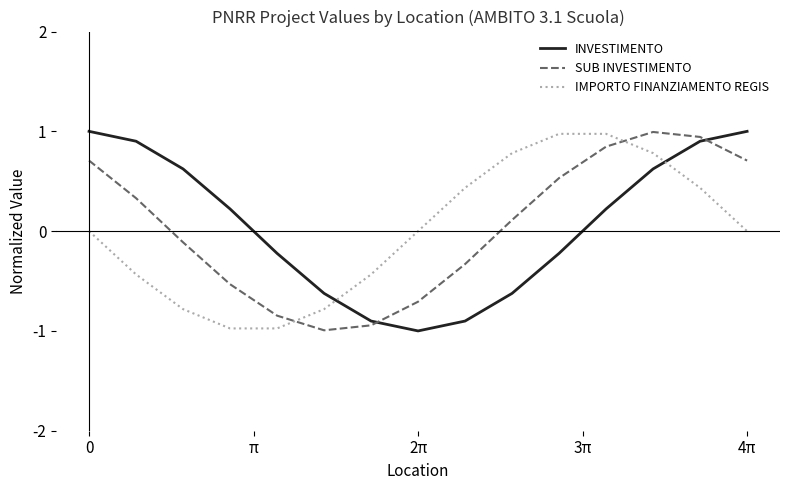

What is the difference between the maximum and minimum values in the IMPORTO FINANZIAMENTO REGIS series?

1.9